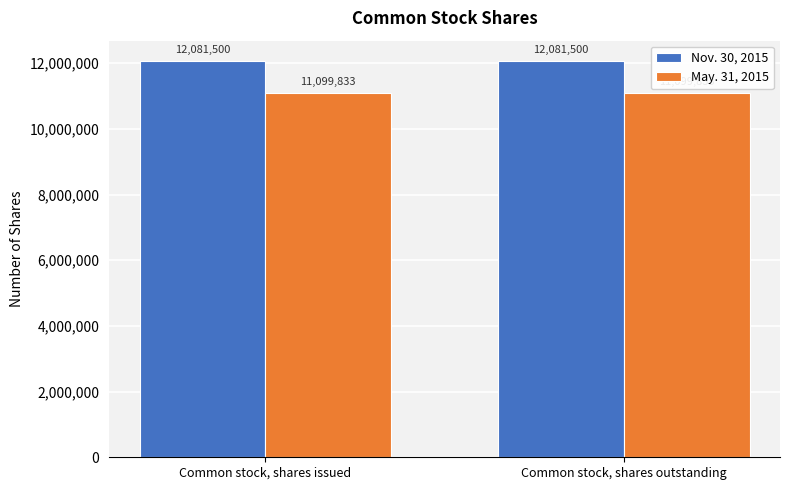

Rank the series by their average value, from highest to lowest.

Nov. 30, 2015, May. 31, 2015